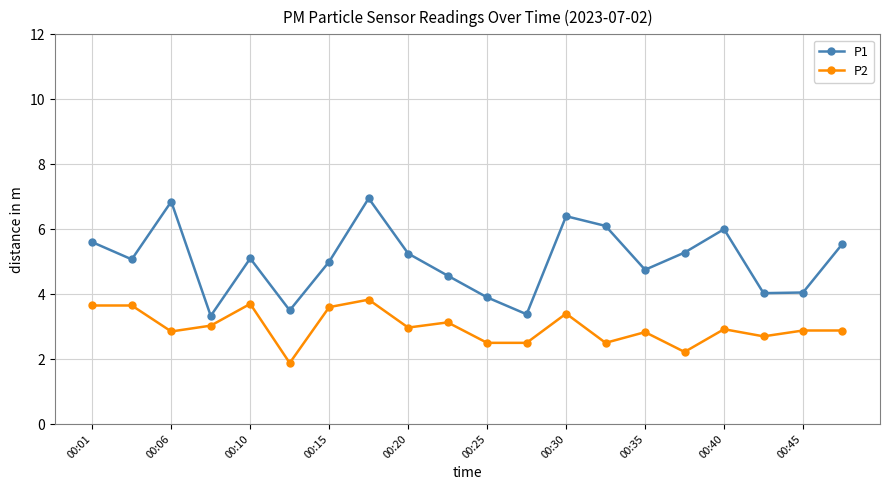

What is the value of the P1 point at the 16th from the left?

5.3